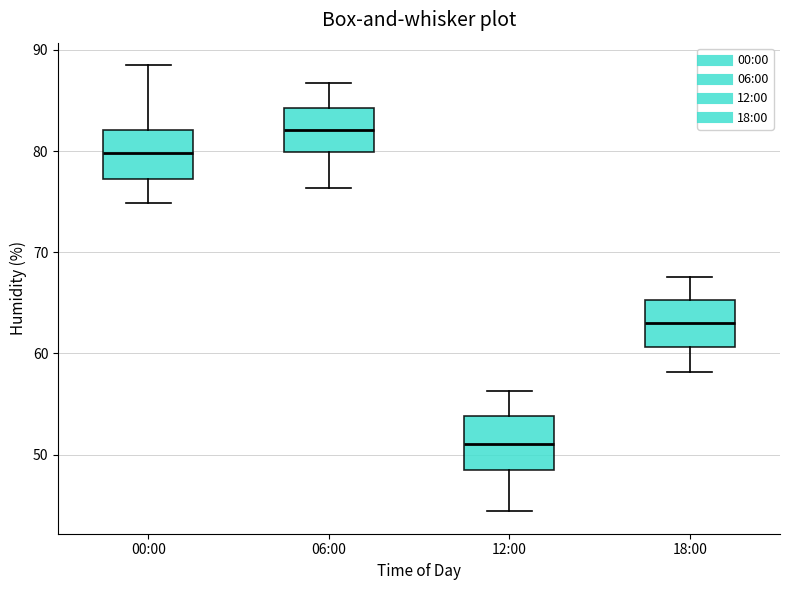

Reading left to right, read every box against the y-axis: the position of its median line, the range the box covers, and the ends of its whiskers. The values are not printed on the chart, so give them approximately, as read against the axis.

00:00: median 80, box 77 to 82, whiskers 75 to 89
06:00: median 82, box 80 to 84, whiskers 76 to 87
12:00: median 51, box 48 to 54, whiskers 44 to 56
18:00: median 63, box 61 to 65, whiskers 58 to 68